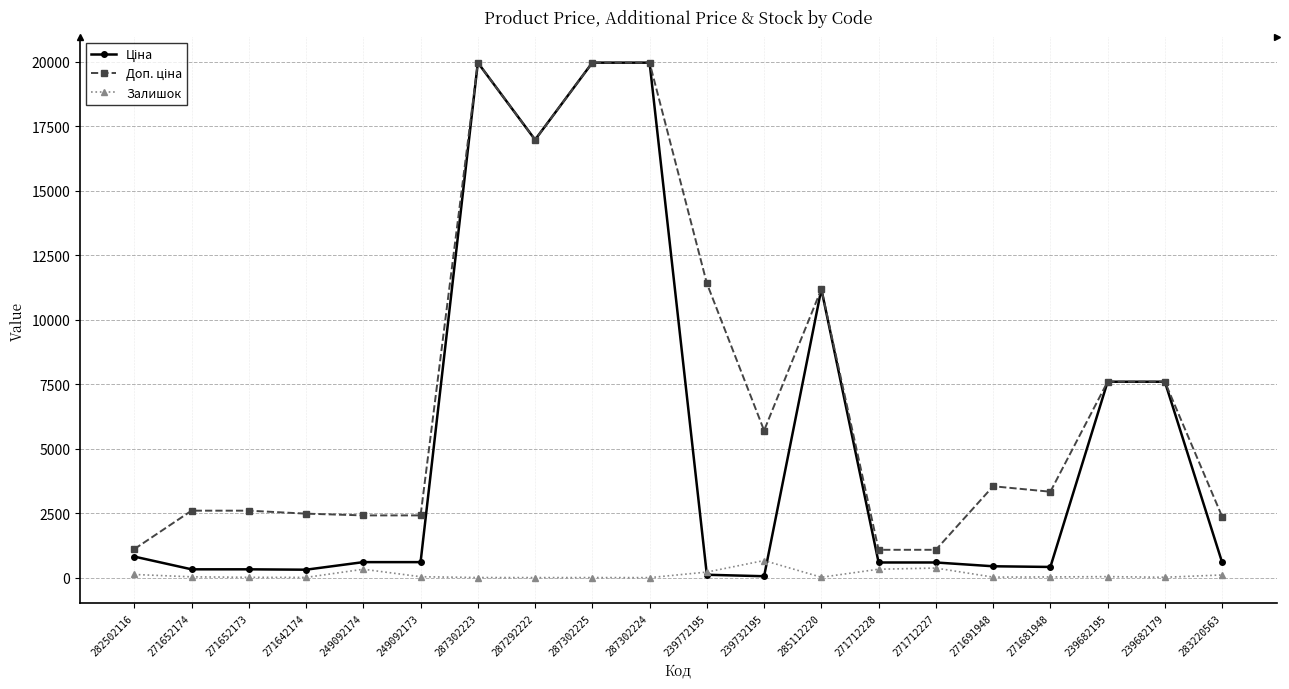

At how many categories does at least one series exceed 13968?

4